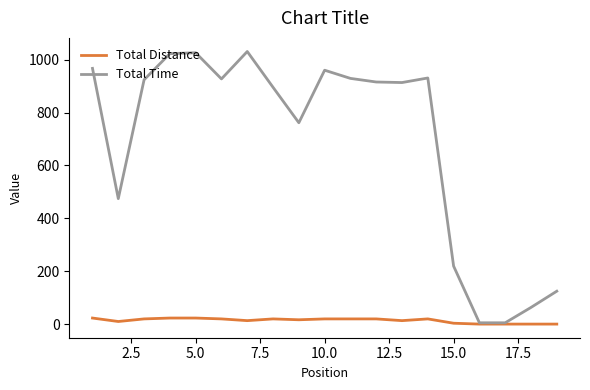

How many values in the Total Time series are below 915?

9